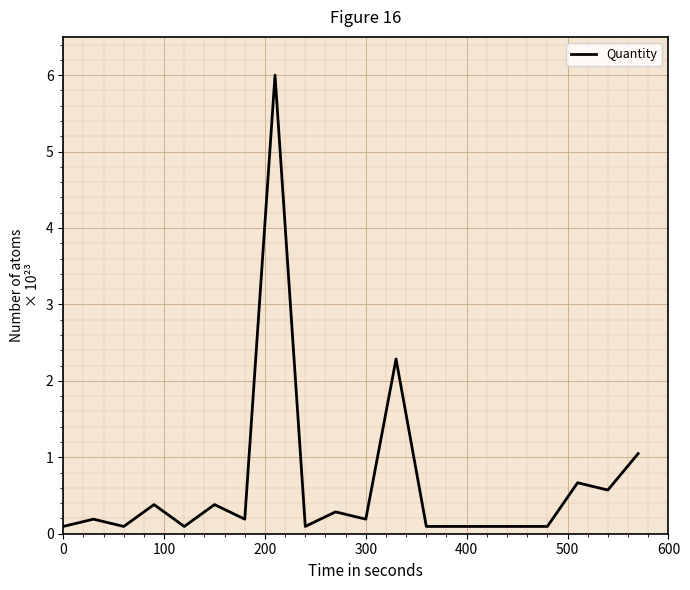

What is the difference between the maximum and minimum values?

5.9